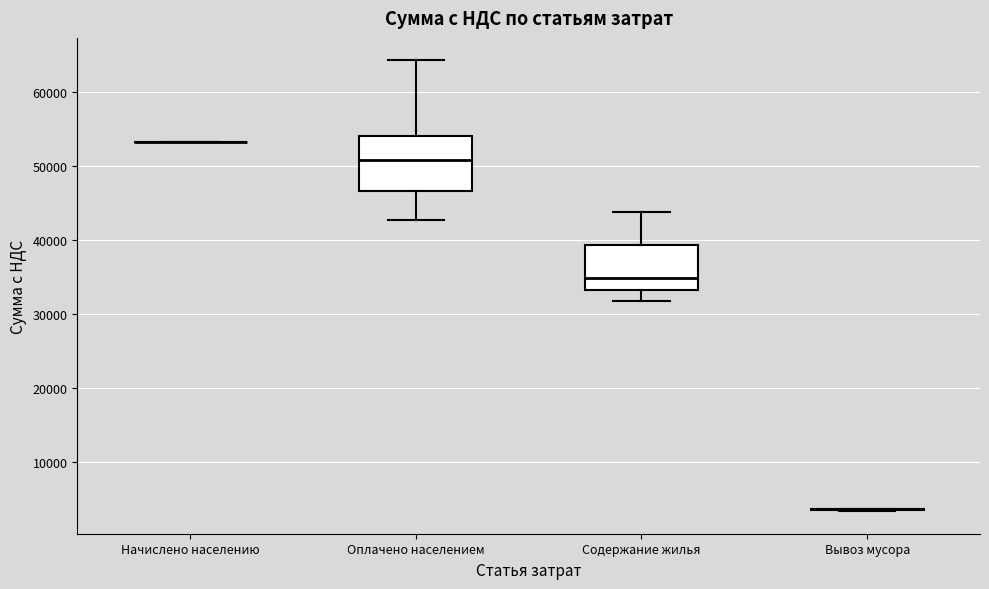

Reading left to right, read every box against the y-axis: the position of its median line, the range the box covers, and the ends of its whiskers. The values are not printed on the chart, so give them approximately, as read against the axis.

Начислено населению: box collapsed to a line at 53000, whiskers 53000 to 53000
Оплачено населением: median 51000, box 47000 to 54000, whiskers 43000 to 64000
Содержание жилья: median 35000, box 33000 to 39000, whiskers 32000 to 44000
Вывоз мусора: box collapsed to a line at 4000, whiskers 3000 to 4000